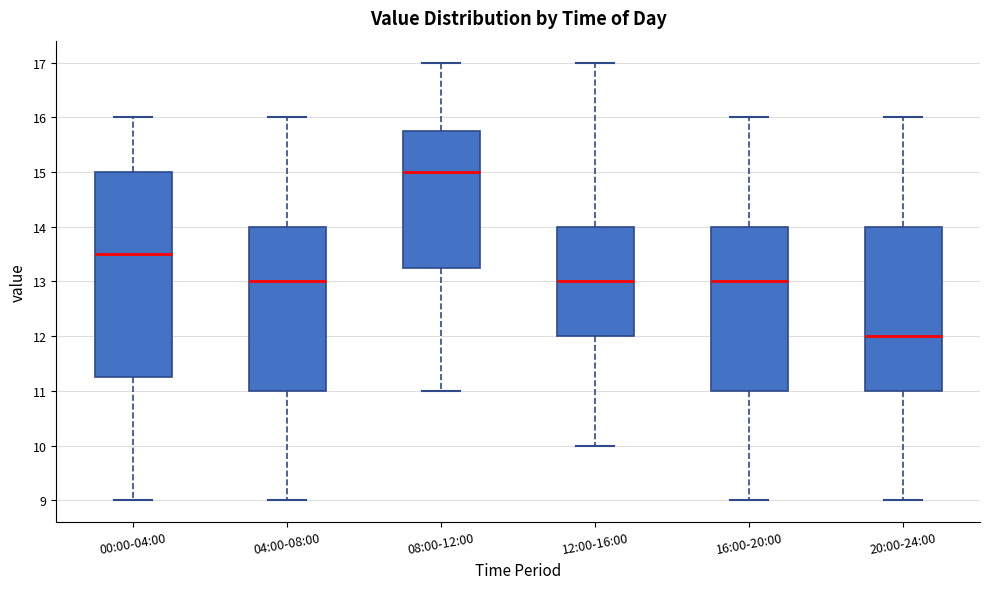

Which box has the highest median line?

08:00-12:00